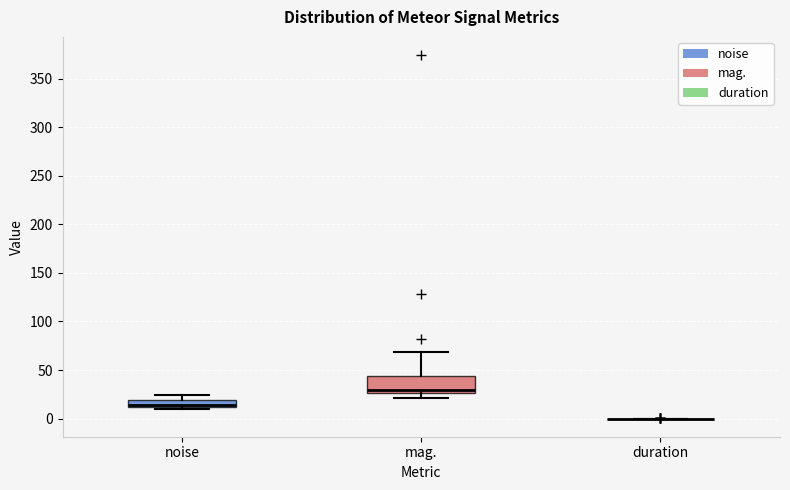

Which box is the tallest, from its lower edge to its upper edge?

mag.